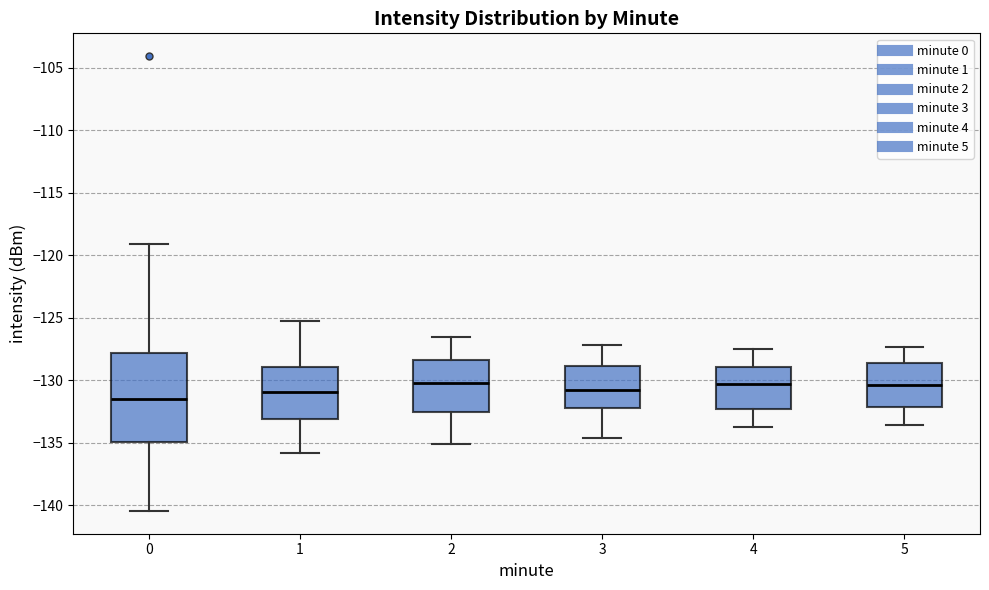

Where does the median line of the box at x = 3 sit on the y-axis? The values are not printed on the chart, so give them approximately, as read against the axis.

-130.5